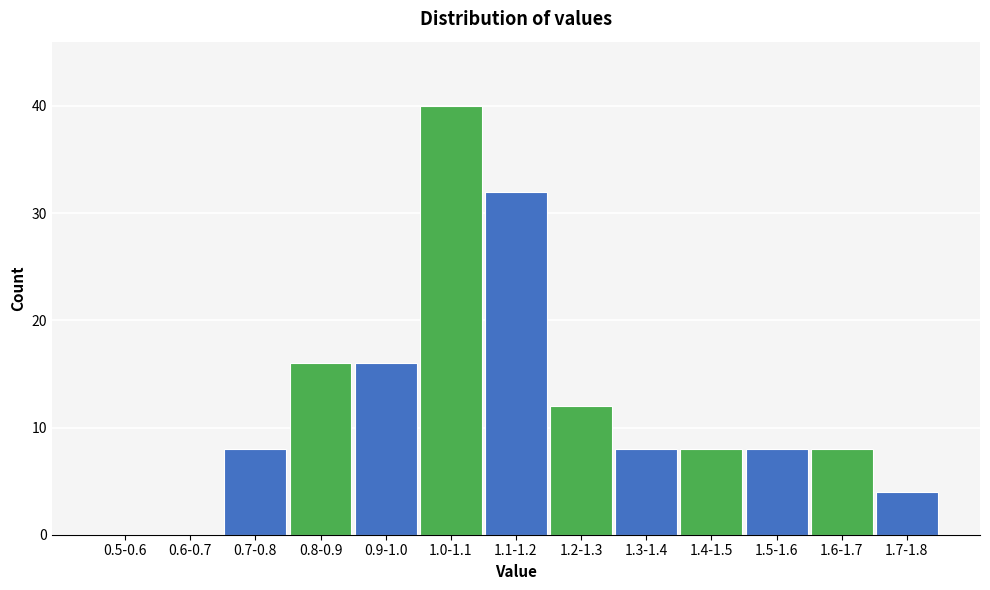

Reading left to right, extract all data points from this chart.

0.5-0.6=0	0.6-0.7=0	0.7-0.8=8	0.8-0.9=16	0.9-1.0=16	1.0-1.1=40	1.1-1.2=32	1.2-1.3=12	1.3-1.4=8	1.4-1.5=8	1.5-1.6=8	1.6-1.7=8	1.7-1.8=4